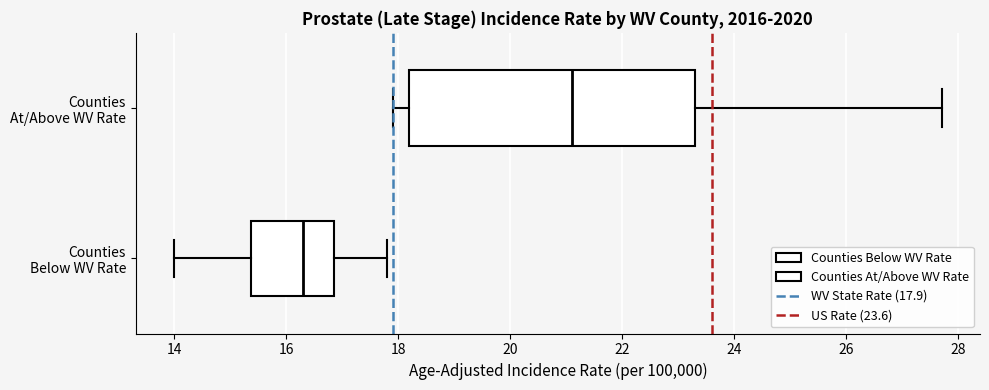

Which box's median line is the furthest to the right?

Counties At/Above WV Rate